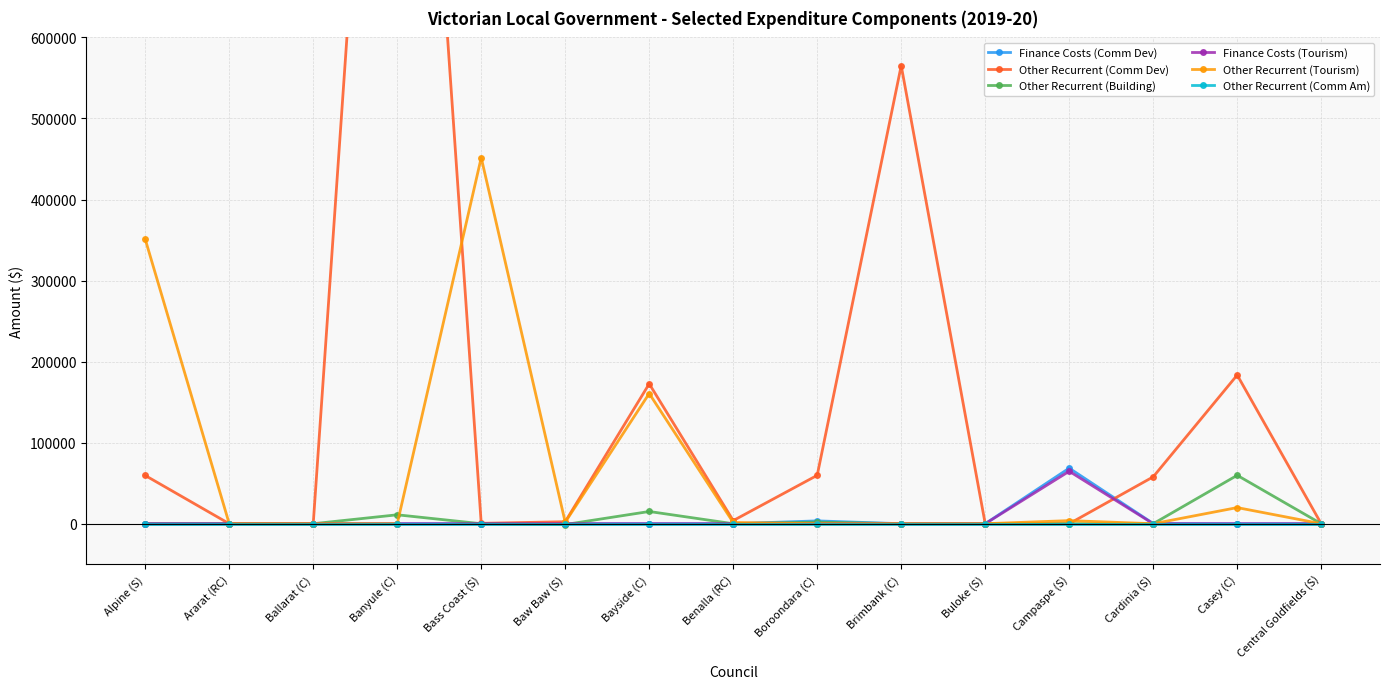

At which category does the chart reach its peak across all series?

Banyule (C)